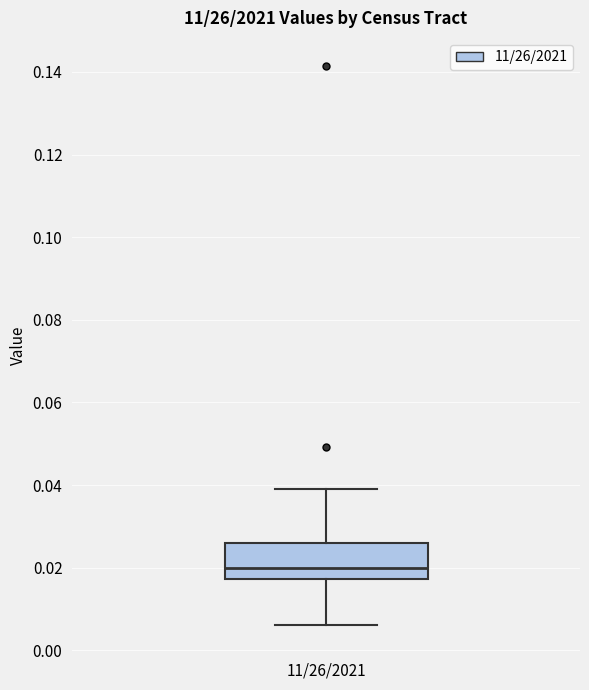

Read this box plot against the y-axis: the position of the median line, the range covered by the box, and the ends of both whiskers. The values are not printed on the chart, so give them approximately, as read against the axis.

median 0.020, box 0.018 to 0.026, whiskers 0.006 to 0.040